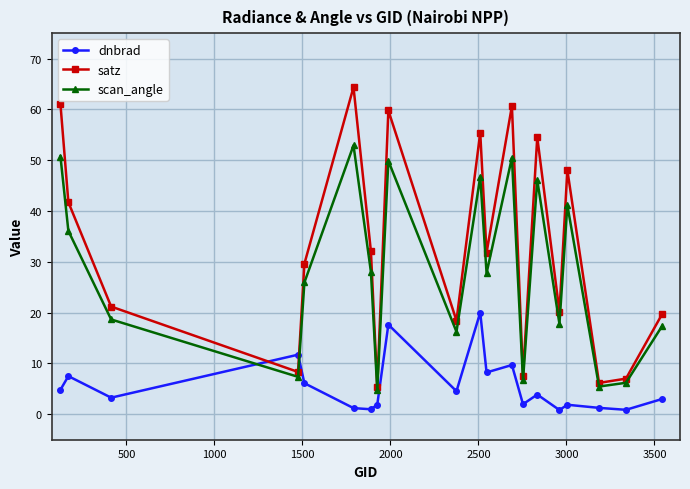

Rank the series by their maximum value, from highest to lowest.

satz, scan_angle, dnbrad